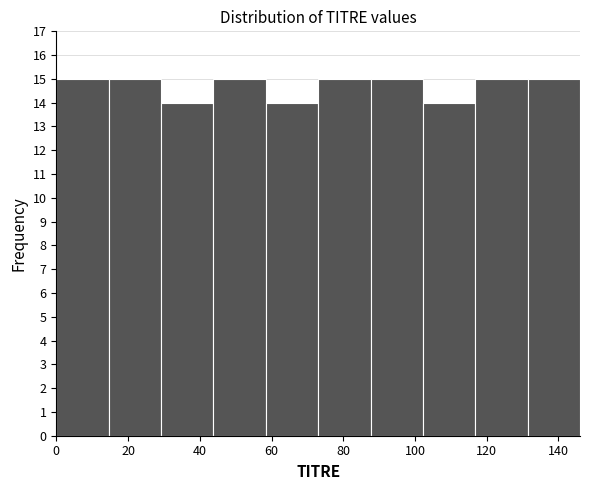

Reading left to right, list every bar in this chart as the range it spans on the x-axis followed by its height. Neither the bar edges nor the heights are printed on the chart, so give them approximately, as read against the axes.

0.0 to 14.6: 15
14.6 to 29.2: 15
29.2 to 43.8: 14
43.8 to 58.4: 15
58.4 to 73.0: 14
73.0 to 87.6: 15
87.6 to 102.2: 15
102.2 to 116.8: 14
116.8 to 131.4: 15
131.4 to 146.0: 15